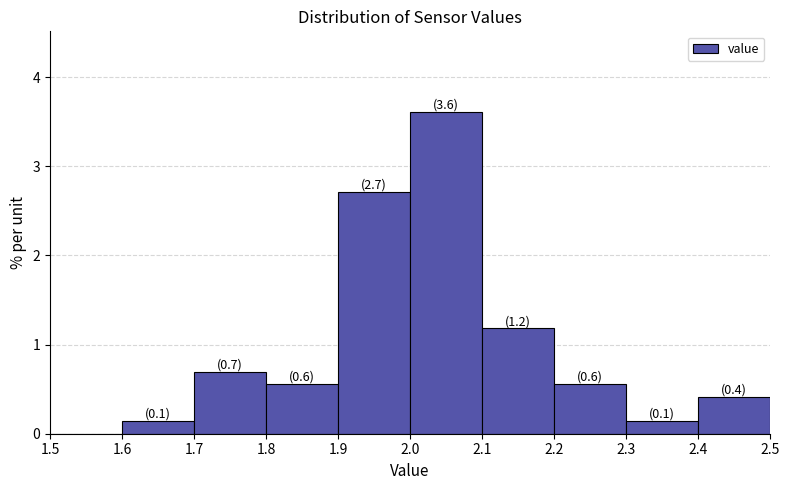

Which range on the x-axis has the tallest bar?

2.0 to 2.1